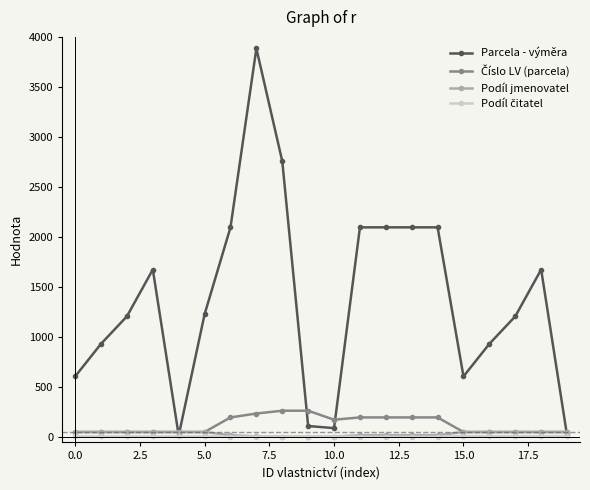

What is the maximum value for Parcela - výměra?

3884